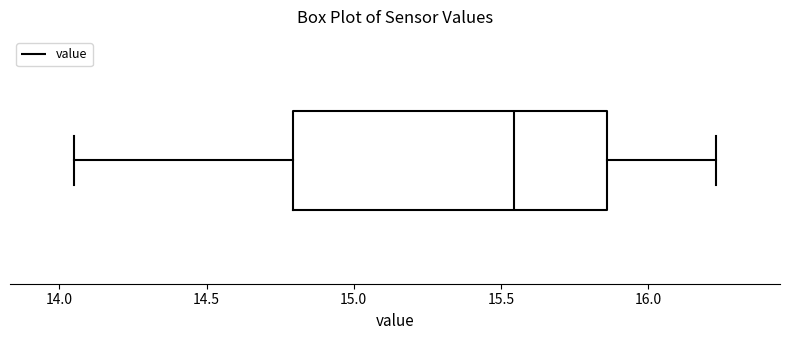

Where does the right whisker of the box end on the x-axis? The values are not printed on the chart, so give them approximately, as read against the axis.

16.25